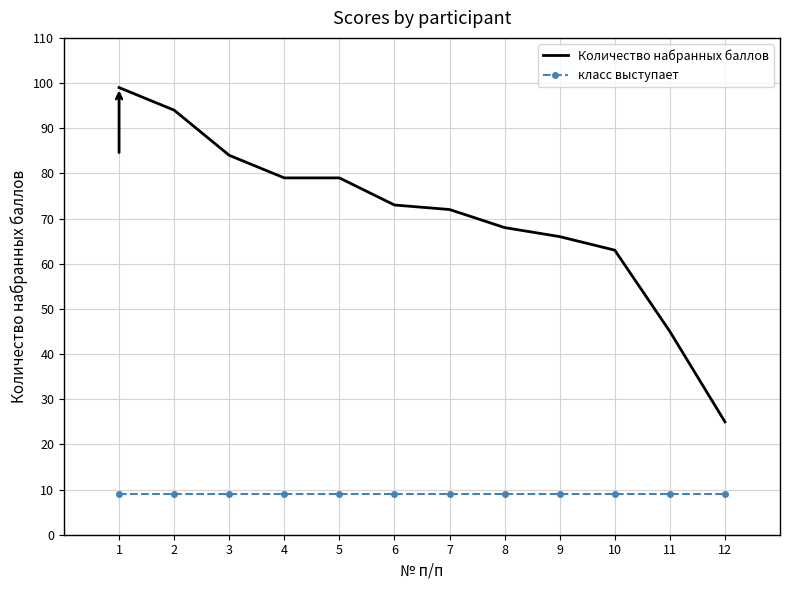

At which label does Количество набранных баллов first exceed 73?

1